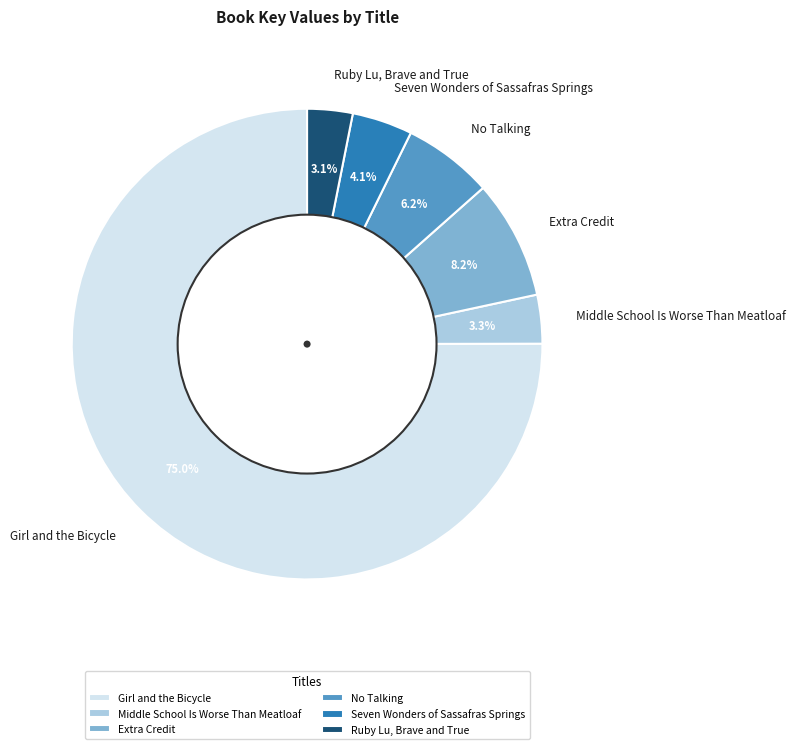

Is it true that Extra Credit is 1% of the pie?

False